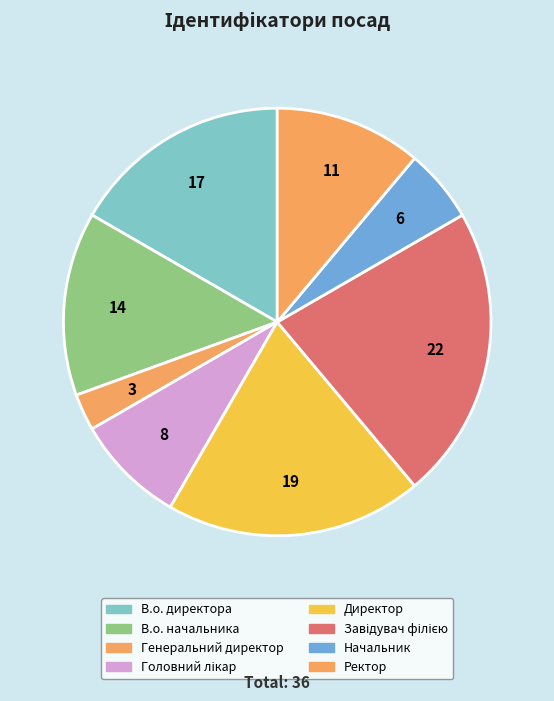

Between В.о. директора and Директор, which is larger?

Директор